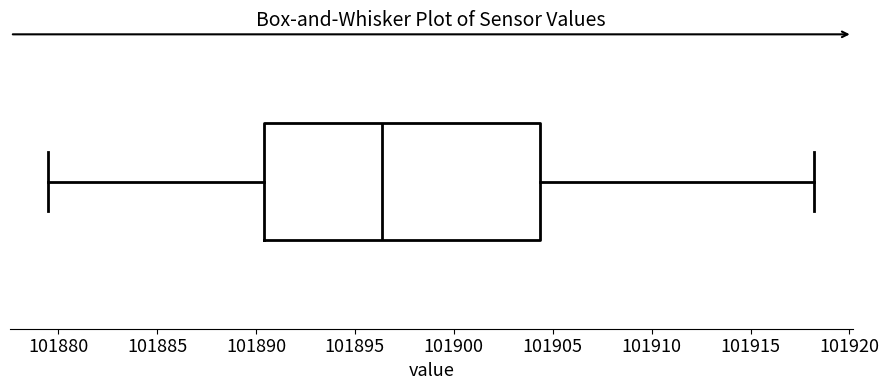

Read this box plot against the x-axis: the position of the median line, the range covered by the box, and the ends of both whiskers. The values are not printed on the chart, so give them approximately, as read against the axis.

median 101896.5, box 101890.5 to 101904.5, whiskers 101879.5 to 101918.0